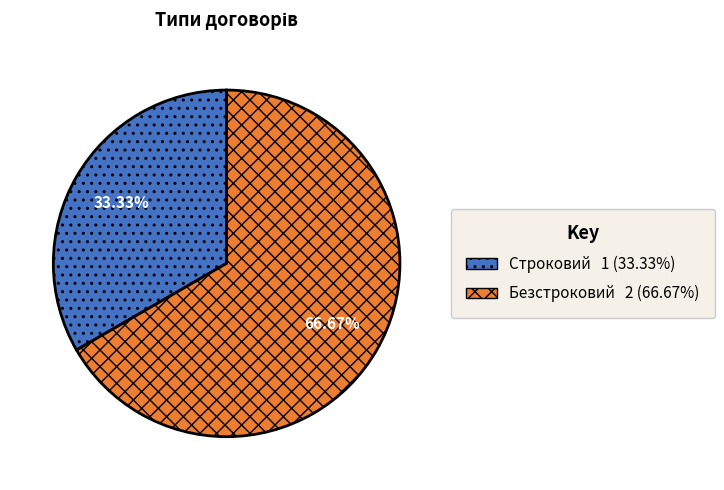

What percentage is the Строковий slice, to the nearest percent?

33%